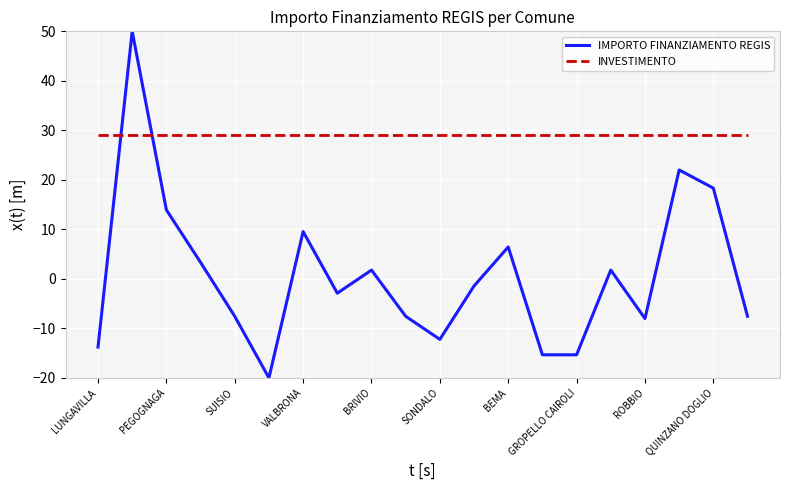

How many lines are shown in the chart?

2